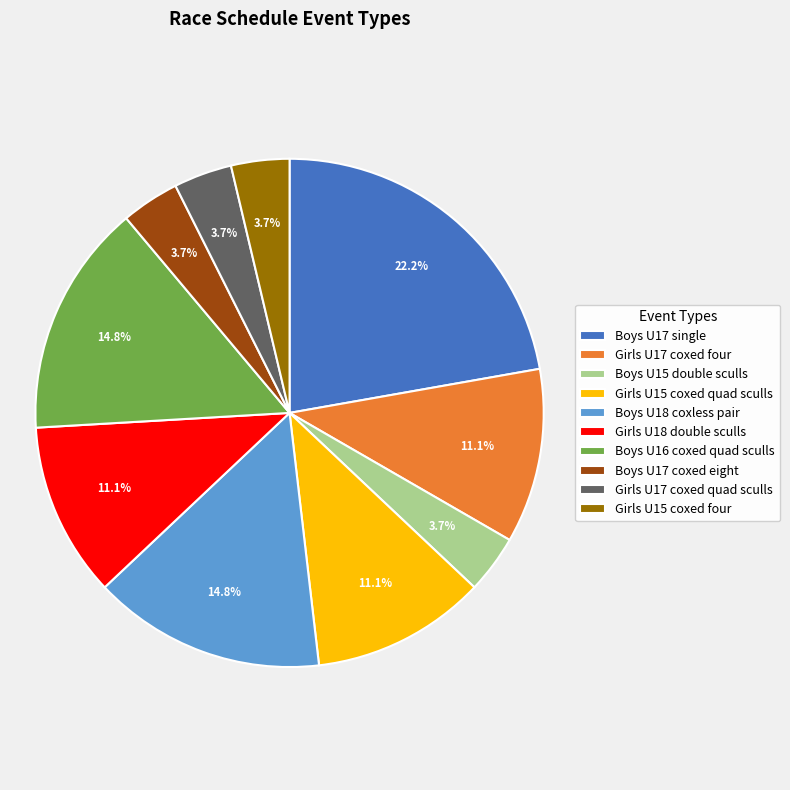

To the nearest percent, what portion does Boys U17 coxed eight represent?

4%